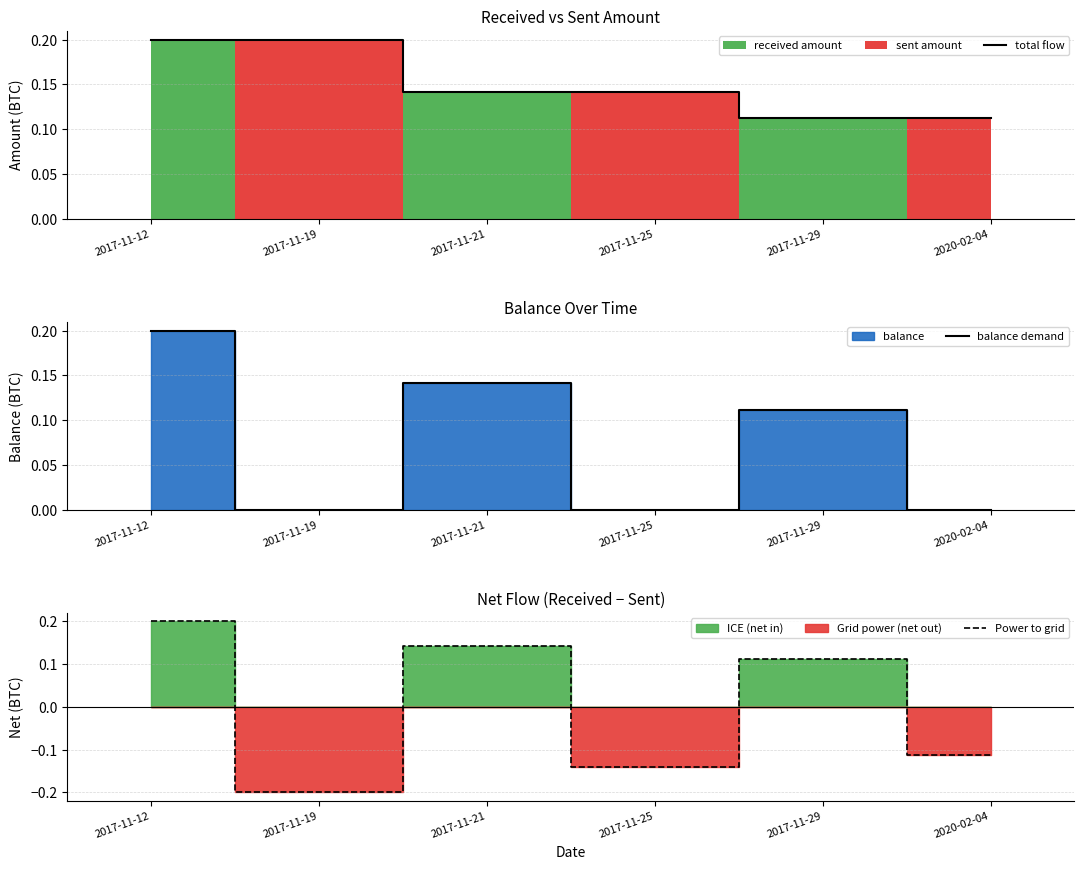

Rank the series at 2017-11-21 from lowest to highest value.

total flow, balance demand, Power to grid